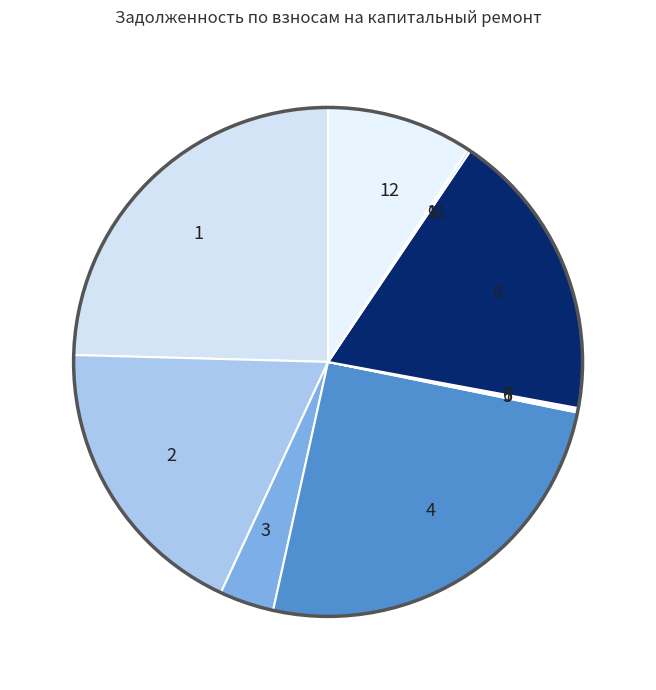

Which category has the biggest portion of the pie?

4